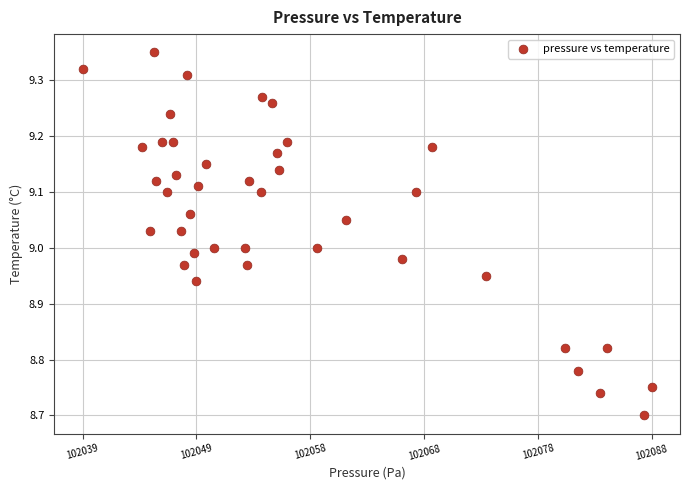

What is the range of X values (max minus min)?

49.6